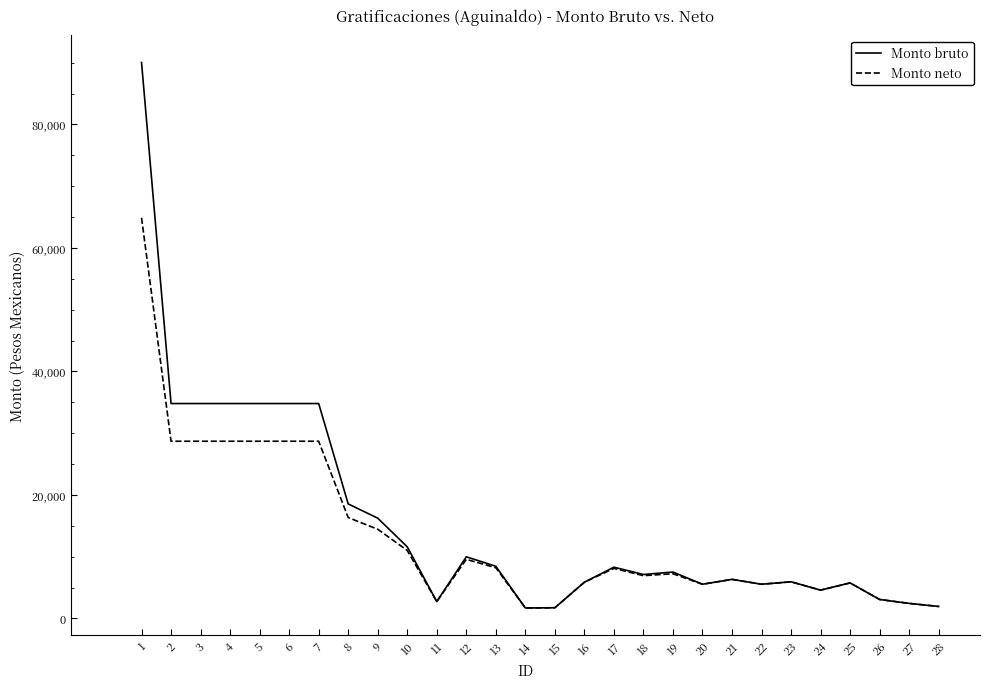

What is the sum of the Monto neto values at 14 and 15?

3418.0